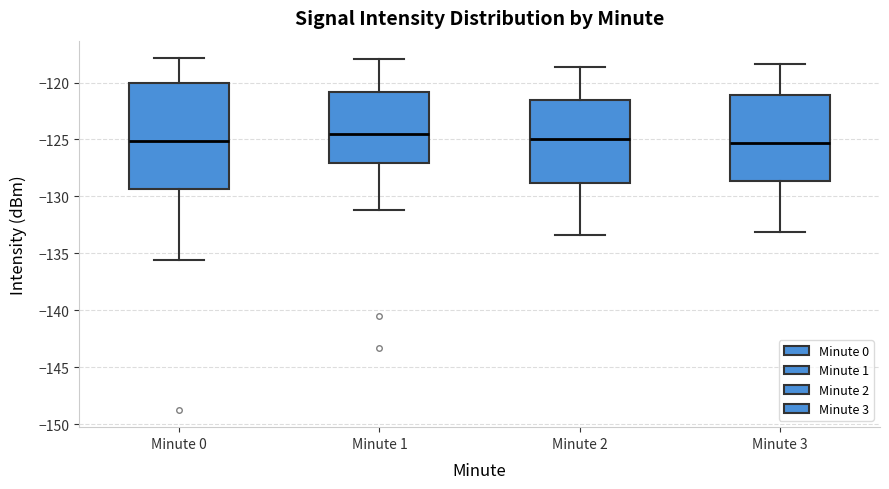

Reading left to right, read every box against the y-axis: the position of its median line, the range the box covers, and the ends of its whiskers. The values are not printed on the chart, so give them approximately, as read against the axis.

Minute 0: median -125.0, box -129.5 to -120.0, whiskers -135.5 to -118.0
Minute 1: median -124.5, box -127.0 to -121.0, whiskers -131.0 to -118.0
Minute 2: median -125.0, box -129.0 to -121.5, whiskers -133.5 to -118.5
Minute 3: median -125.5, box -128.5 to -121.0, whiskers -133.0 to -118.5